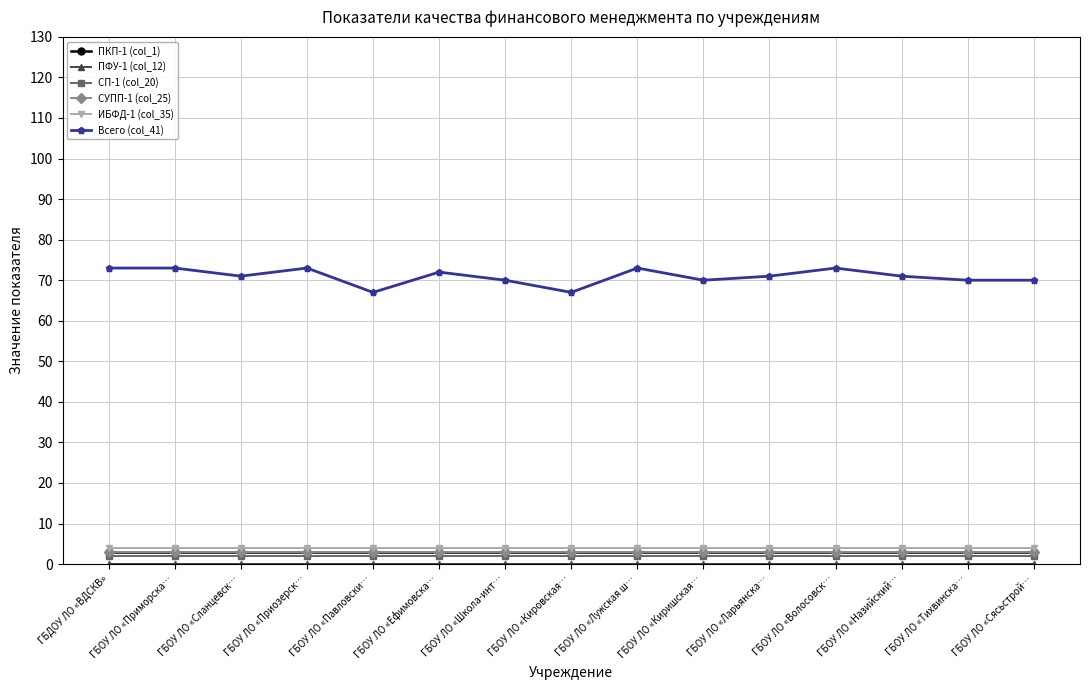

The value of Всего (col_41) at ГБОУ ЛО «Ларьянска… is 93. True or false?

False